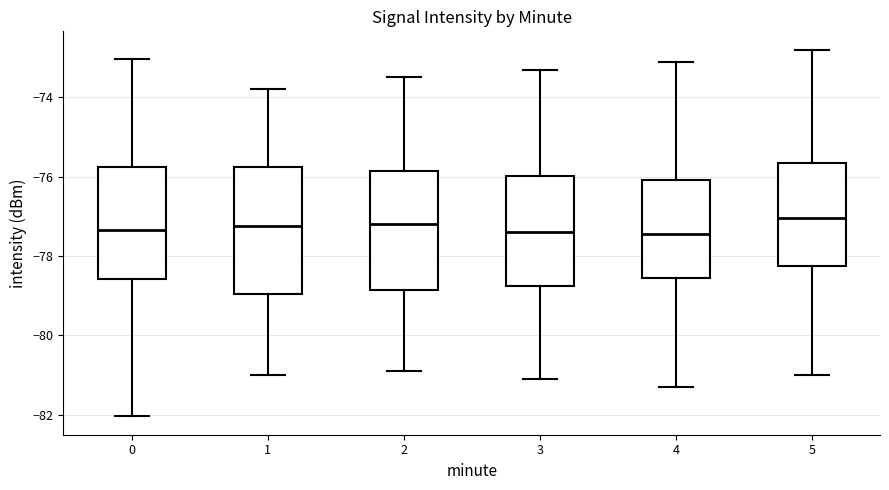

Reading left to right, transcribe this box plot: for each box, give where its median line is, the range the box spans, and where its two whiskers end, as read against the y-axis. The values are not printed on the chart, so give them approximately, as read against the axis.

0: median -77.4, box -78.6 to -75.8, whiskers -82.0 to -73.0
1: median -77.2, box -79.0 to -75.8, whiskers -81.0 to -73.8
2: median -77.2, box -78.8 to -75.8, whiskers -80.8 to -73.4
3: median -77.4, box -78.8 to -76.0, whiskers -81.0 to -73.2
4: median -77.4, box -78.6 to -76.0, whiskers -81.2 to -73.0
5: median -77.0, box -78.2 to -75.6, whiskers -81.0 to -72.8